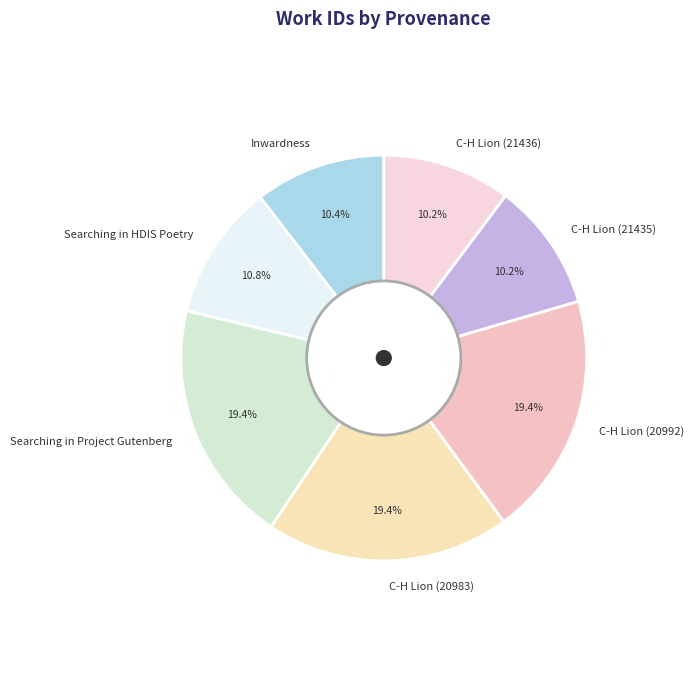

Is it true that C-H Lion (21435) is 17% of the pie?

False